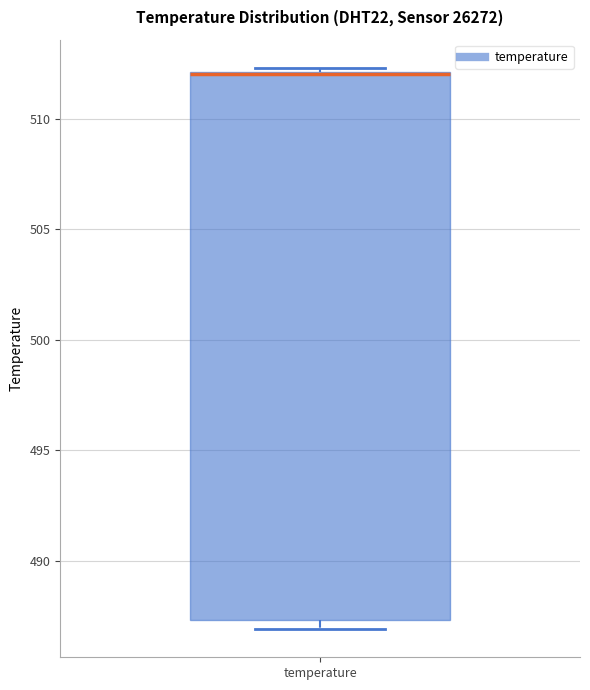

Where is the upper edge of the box for temperature on the y-axis? The values are not printed on the chart, so give them approximately, as read against the axis.

512.0